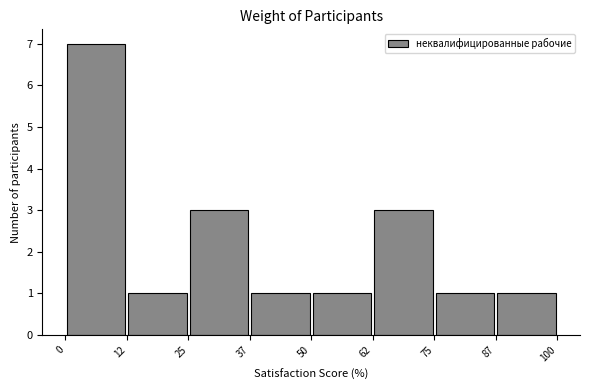

Over which range of the x-axis is the bar tallest?

0 to 12